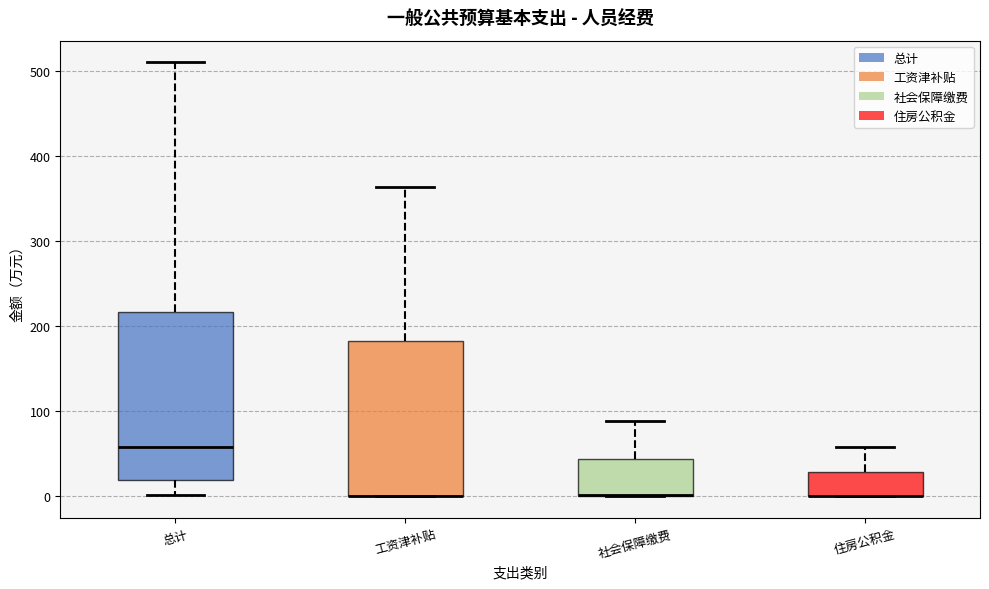

Where is the lower edge of the box for 社会保障缴费 on the y-axis? The values are not printed on the chart, so give them approximately, as read against the axis.

0